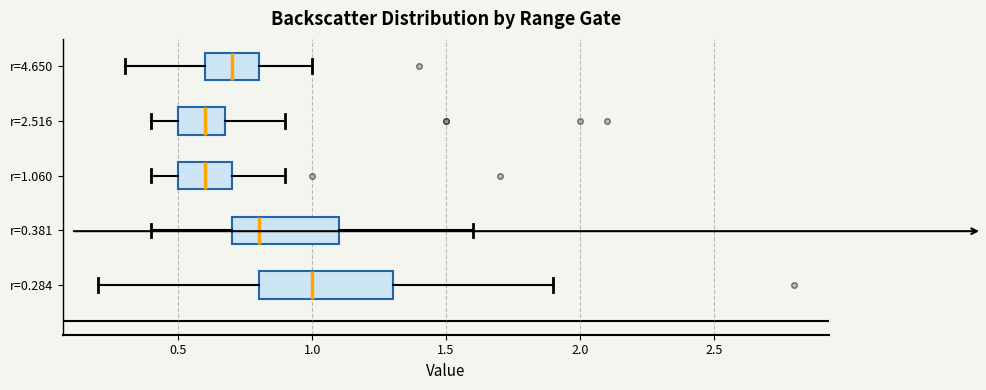

Where does the left whisker of the box for r=0.284 end on the x-axis? The values are not printed on the chart, so give them approximately, as read against the axis.

0.2